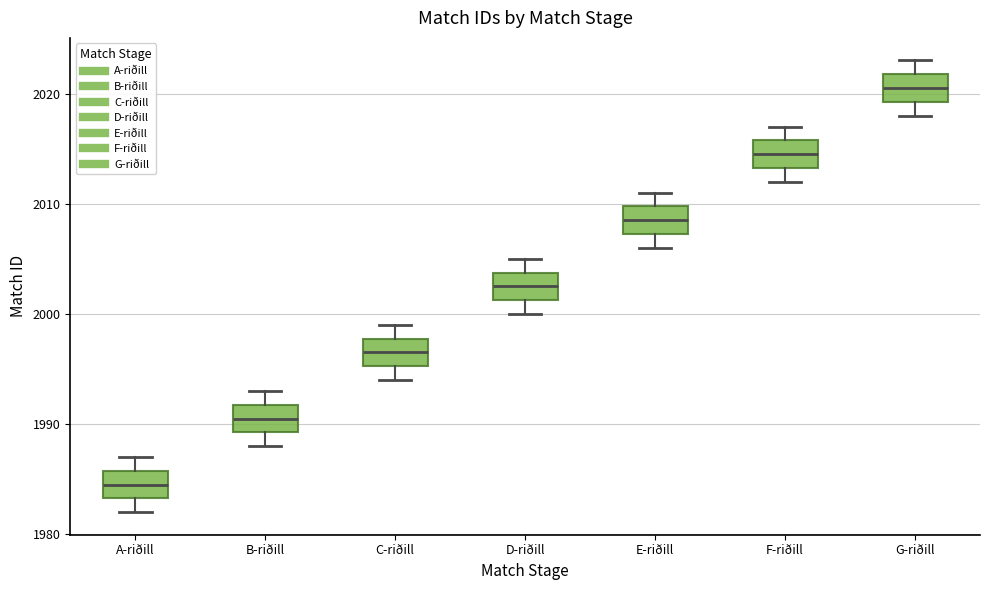

Reading left to right, transcribe this box plot: for each box, give where its median line is, the range the box spans, and where its two whiskers end, as read against the y-axis. The values are not printed on the chart, so give them approximately, as read against the axis.

A-riðill: median 1985, box 1983 to 1986, whiskers 1982 to 1987
B-riðill: median 1991, box 1989 to 1992, whiskers 1988 to 1993
C-riðill: median 1997, box 1995 to 1998, whiskers 1994 to 1999
D-riðill: median 2003, box 2001 to 2004, whiskers 2000 to 2005
E-riðill: median 2009, box 2007 to 2010, whiskers 2006 to 2011
F-riðill: median 2015, box 2013 to 2016, whiskers 2012 to 2017
G-riðill: median 2021, box 2019 to 2022, whiskers 2018 to 2023